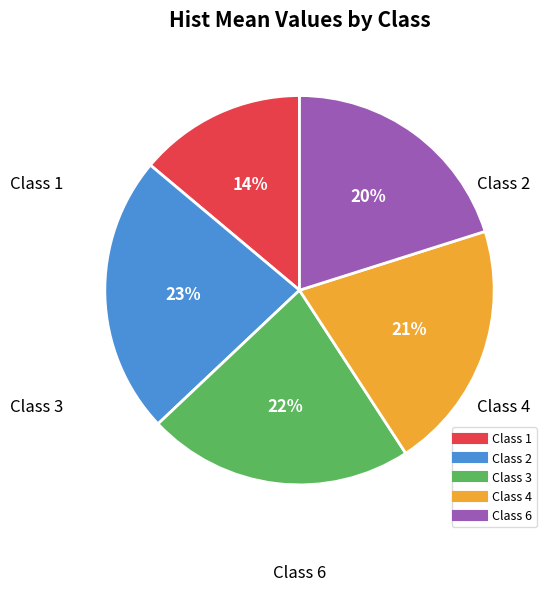

Rank the categories by value from lowest to highest.

Class 1, Class 6, Class 4, Class 3, Class 2